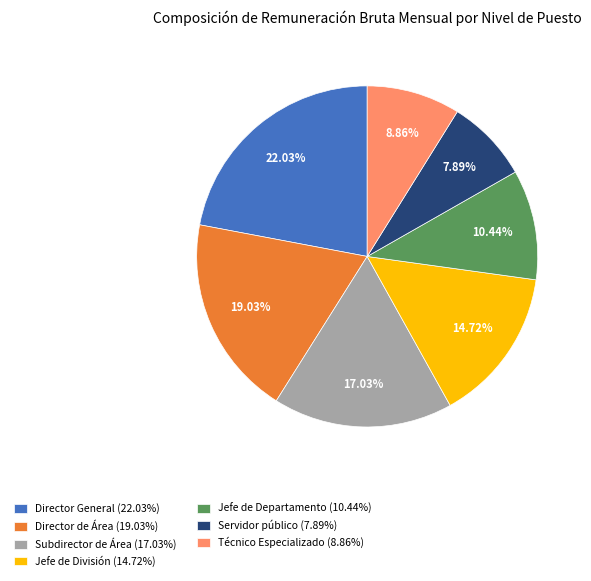

True or false: Director de Área accounts for 7% of the total.

False